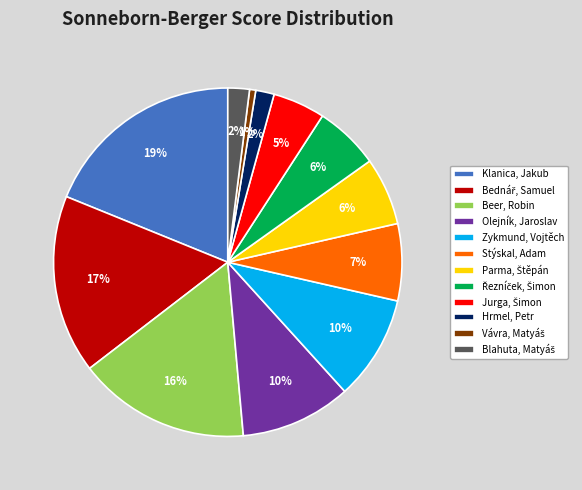

Is there any slice that represents more than half of the pie?

No